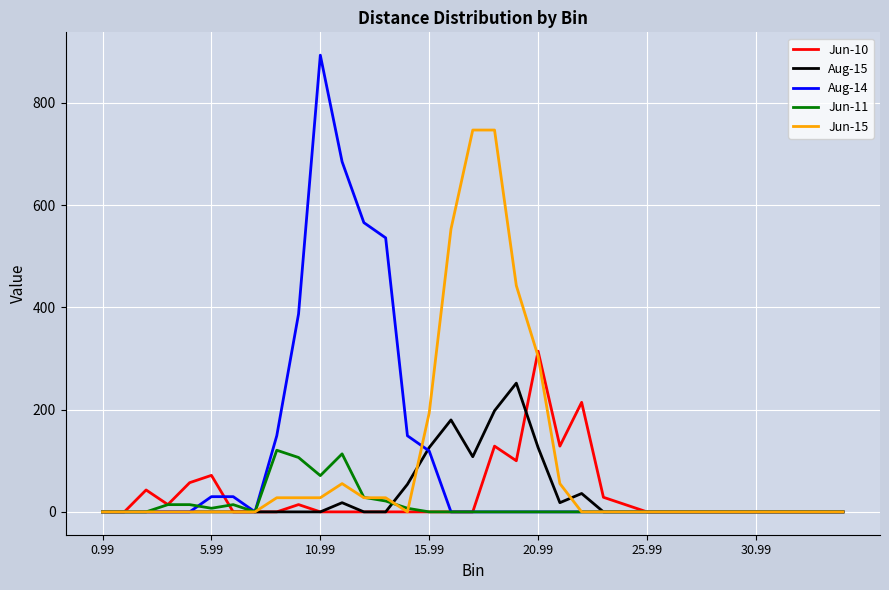

Which series has the largest range (max minus min)?

Aug-14